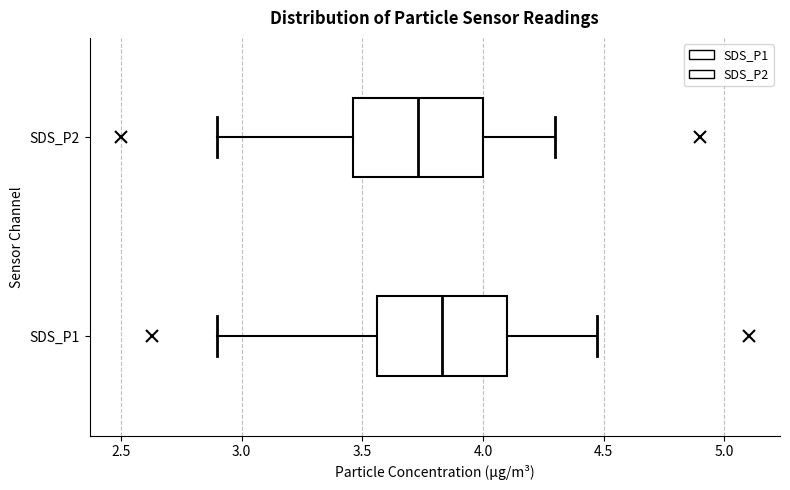

Reading bottom to top, transcribe this box plot: for each box, give where its median line is, the range the box spans, and where its two whiskers end, as read against the x-axis. The values are not printed on the chart, so give them approximately, as read against the axis.

SDS_P1: median 3.85, box 3.55 to 4.10, whiskers 2.90 to 4.45
SDS_P2: median 3.75, box 3.45 to 4.00, whiskers 2.90 to 4.30